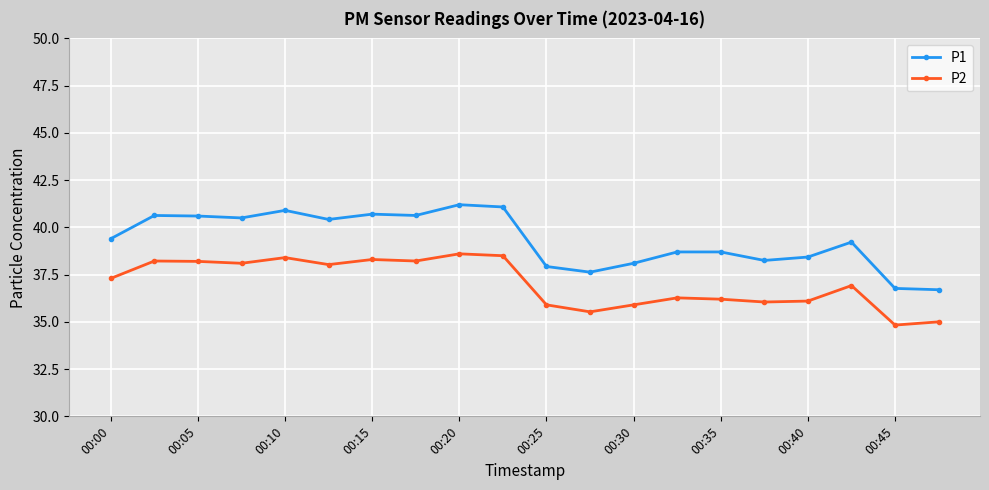

List the series in order of their peak value, highest first.

P1, P2